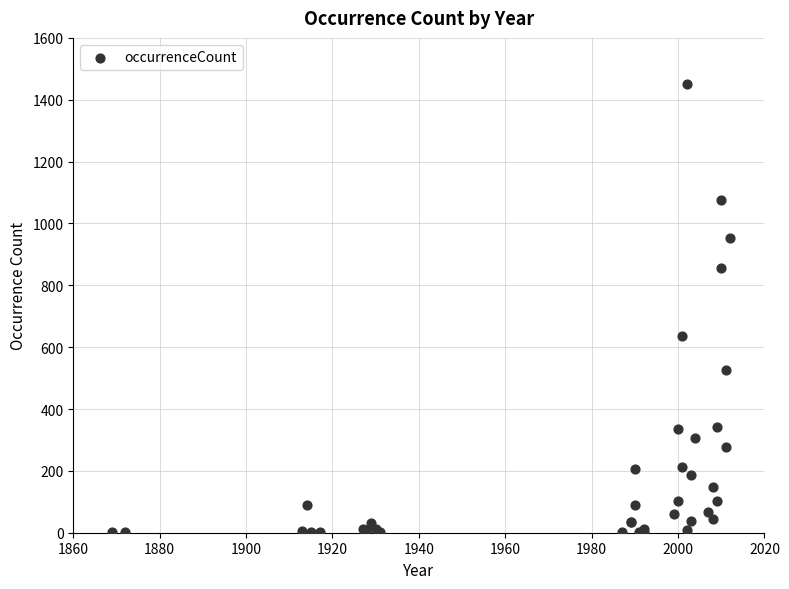

What Y value in the scatter plot is closest to 726?

636